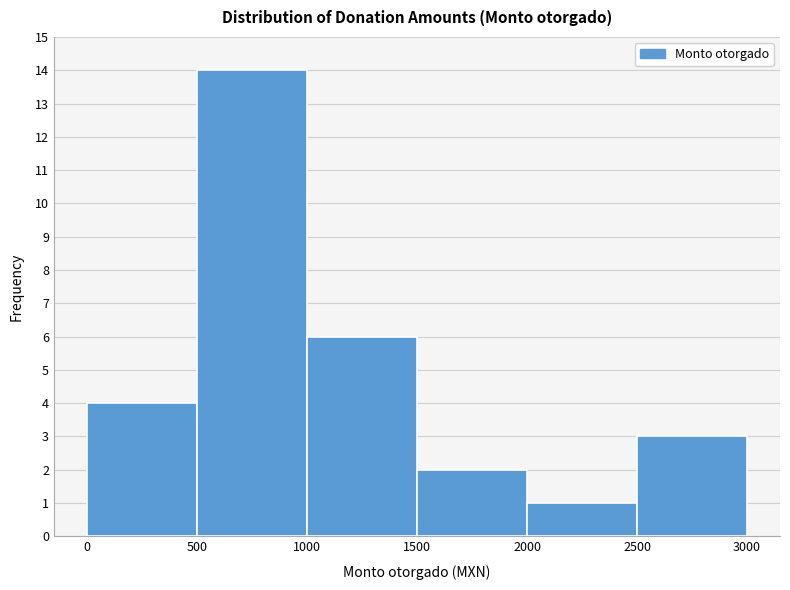

Reading left to right, transcribe this chart: for each bar, give the range it covers on the x-axis and its height. The values are not printed on the chart, so give them approximately, as read against the axis.

0 to 500: 4
500 to 1000: 14
1000 to 1500: 6
1500 to 2000: 2
2000 to 2500: 1
2500 to 3000: 3